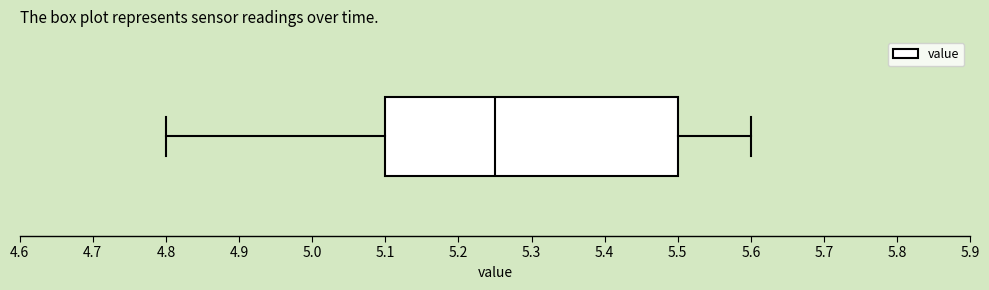

Transcribe this box plot: give where the median line is, the range the box spans, and where the two whiskers end, as read against the x-axis. The values are not printed on the chart, so give them approximately, as read against the axis.

median 5.25, box 5.10 to 5.50, whiskers 4.80 to 5.60